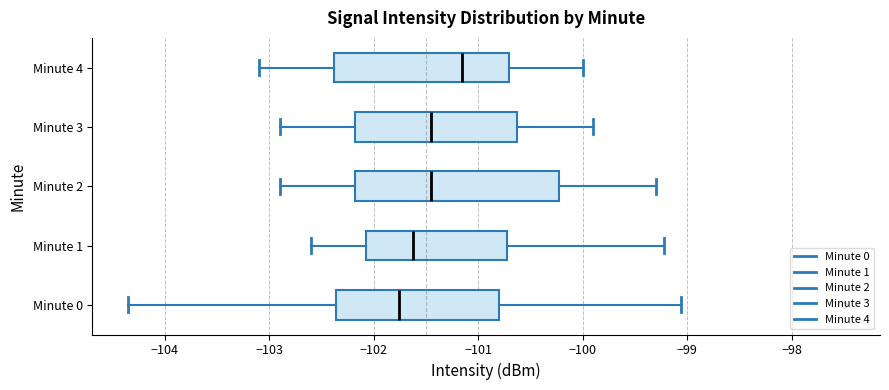

Which box is the widest, from its left edge to its right edge?

Minute 2